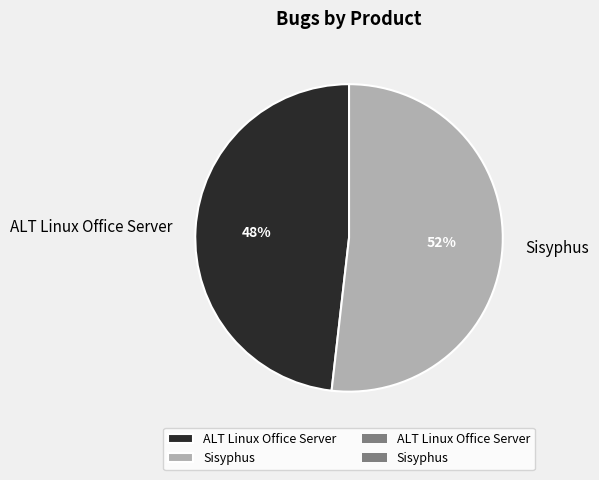

Which category has the smallest portion of the pie?

ALT Linux Office Server